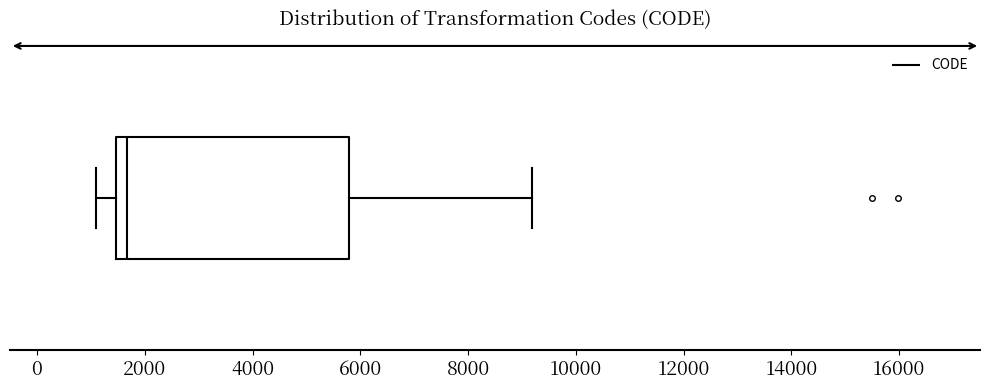

Where does the median line of the box sit on the x-axis? The values are not printed on the chart, so give them approximately, as read against the axis.

1600